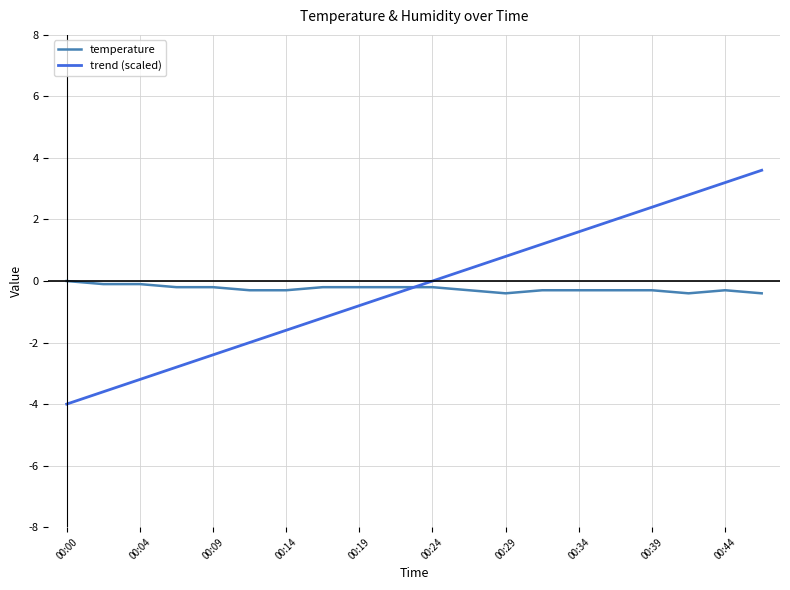

List the series in order of their peak value, highest first.

trend (scaled), temperature